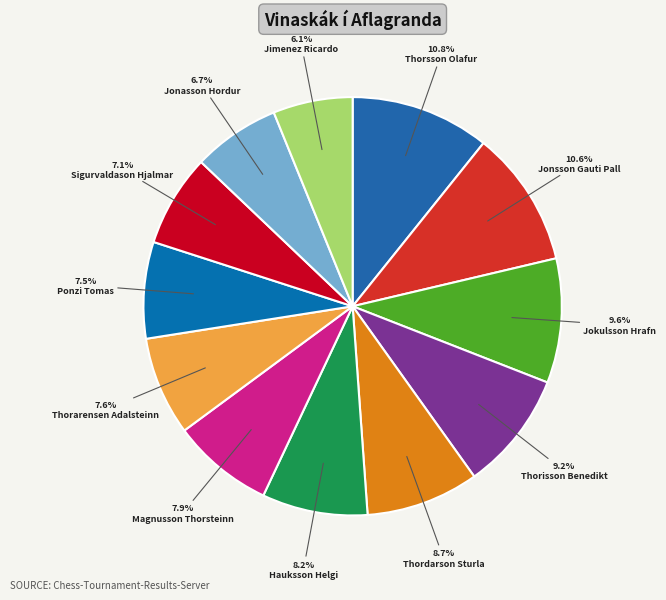

Does Jimenez Ricardo account for over 50% of the chart?

No